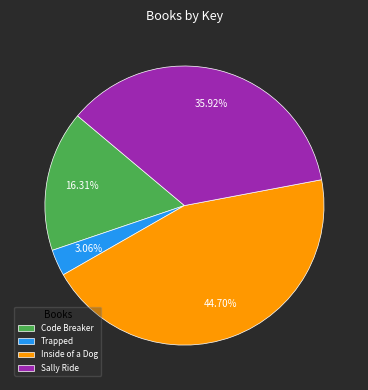

To the nearest percent, what is the difference between the largest and smallest slice percentages?

42%